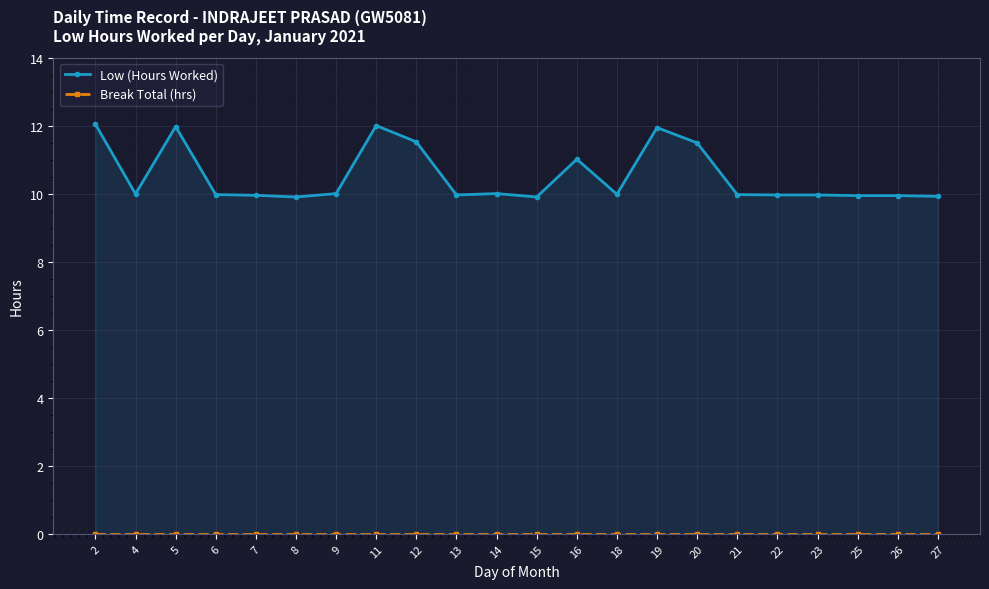

What is the highest value of the Low (Hours Worked) series?

12.0